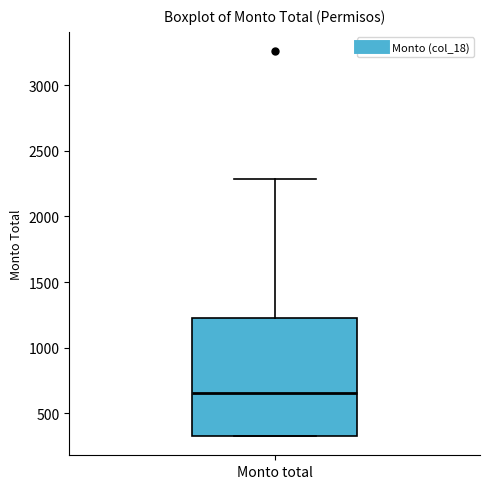

Read this box plot against the y-axis: the position of the median line, the range covered by the box, and the ends of both whiskers. The values are not printed on the chart, so give them approximately, as read against the axis.

median 650, box 350 to 1200, whiskers 350 to 2300